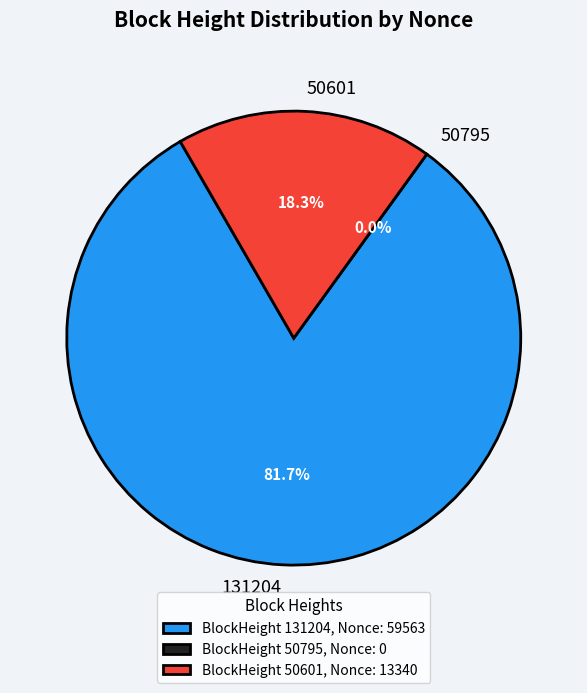

Is there any slice that represents more than half of the pie?

Yes